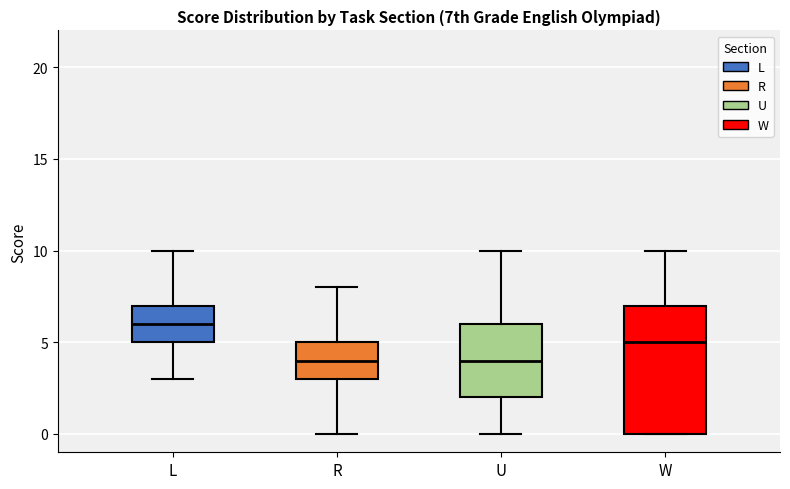

Where does the median line of the box for W sit on the y-axis? The values are not printed on the chart, so give them approximately, as read against the axis.

5